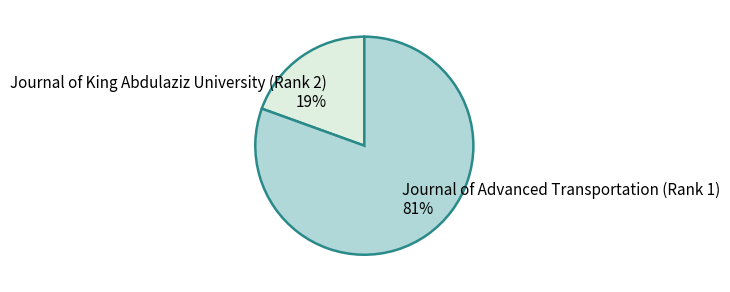

Which slice is the largest?

Journal of Advanced Transportation (Rank 1)